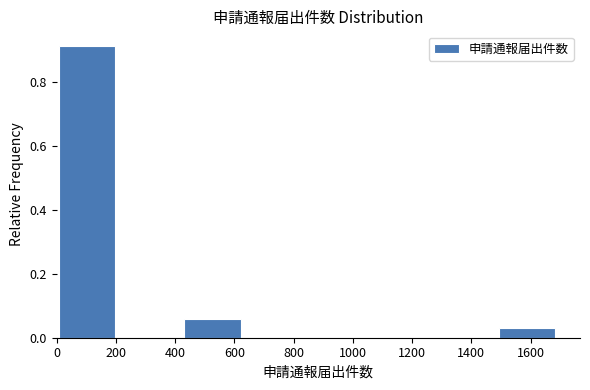

Reading left to right, transcribe this chart: for each bar, give the range it covers on the x-axis and its height. Neither the bar edges nor the heights are printed on the chart, so give them approximately, as read against the axes.

0 to 220: 0.92
220 to 440: 0
440 to 640: 0.06
640 to 860: 0
860 to 1060: 0
1060 to 1280: 0
1280 to 1500: 0
1500 to 1700: 0.02